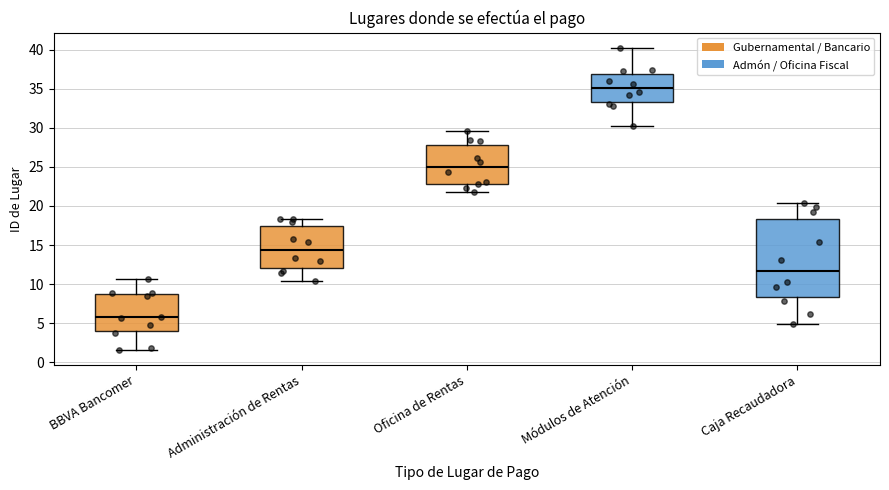

Reading left to right, read every box against the y-axis: the position of its median line, the range the box covers, and the ends of its whiskers. The values are not printed on the chart, so give them approximately, as read against the axis.

BBVA Bancomer: median 6.0, box 4.0 to 9.0, whiskers 1.5 to 10.5
Administración de Rentas: median 14.5, box 12.0 to 17.5, whiskers 10.5 to 18.5
Oficina de Rentas: median 25.0, box 23.0 to 27.5, whiskers 21.5 to 29.5
Módulos de Atención: median 35.0, box 33.5 to 37.0, whiskers 30.5 to 40.0
Caja Recaudadora: median 11.5, box 8.5 to 18.5, whiskers 5.0 to 20.5